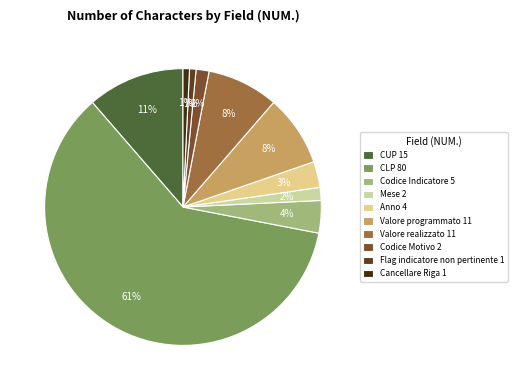

Which slice is the smallest?

Flag indicatore non pertinente